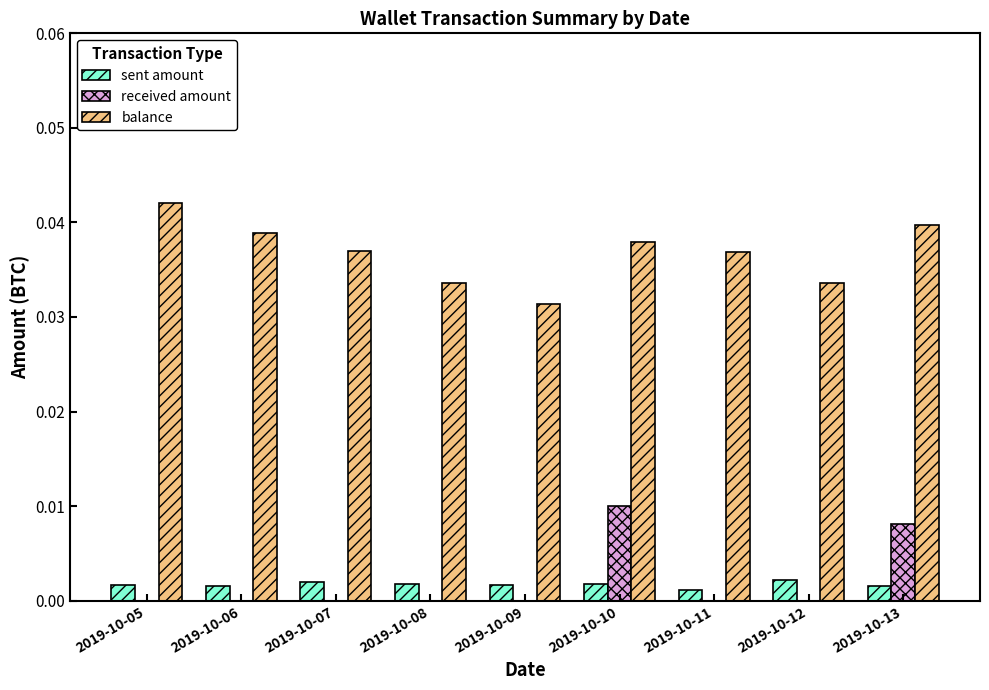

The balance series shows 0.1 at 2019-10-10. True or false?

False